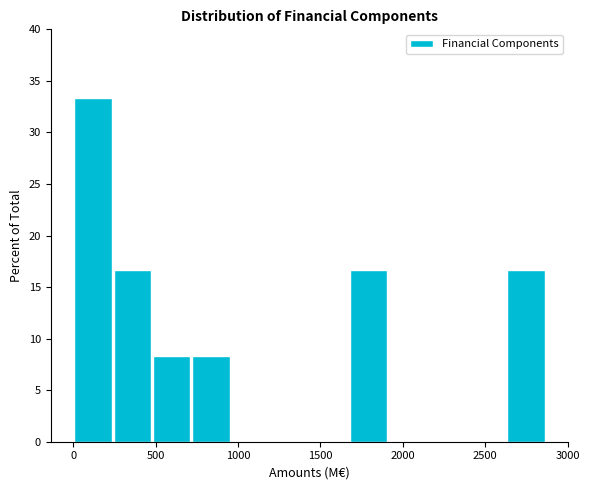

Reading left to right, list every bar in this chart as the range it spans on the x-axis followed by its height. Neither the bar edges nor the heights are printed on the chart, so give them approximately, as read against the axes.

0 to 250: 33.5
250 to 500: 16.5
500 to 700: 8.5
700 to 950: 8.5
950 to 1200: 0
1200 to 1450: 0
1450 to 1700: 0
1700 to 1900: 16.5
1900 to 2150: 0
2150 to 2400: 0
2400 to 2650: 0
2650 to 2850: 16.5